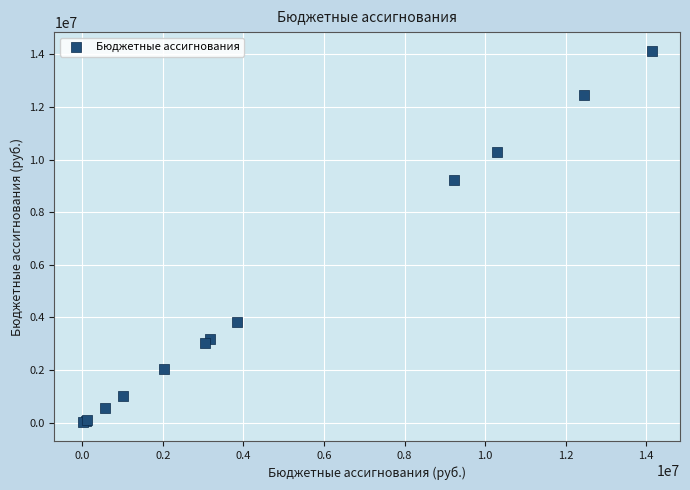

What Y value in the scatter plot is closest to 7074113?

9226325.6